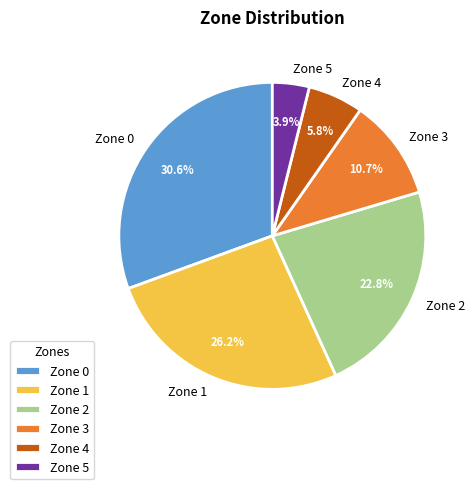

Is there a majority slice in this chart?

No